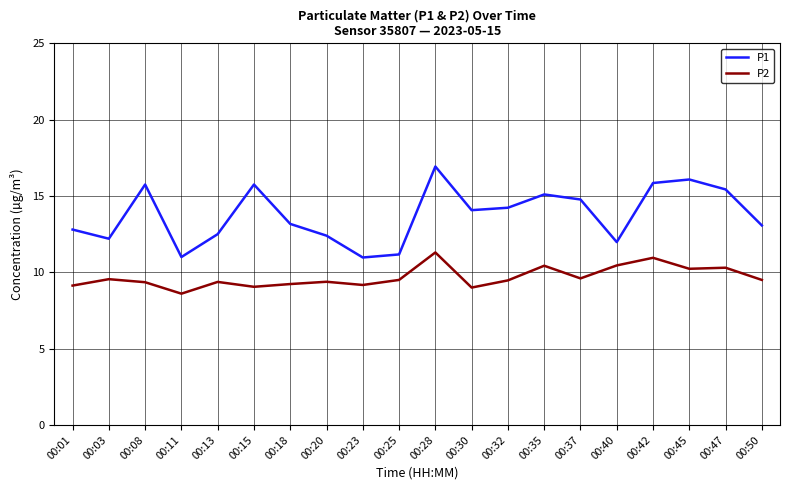

What is the sum of all P1 values?

275.2